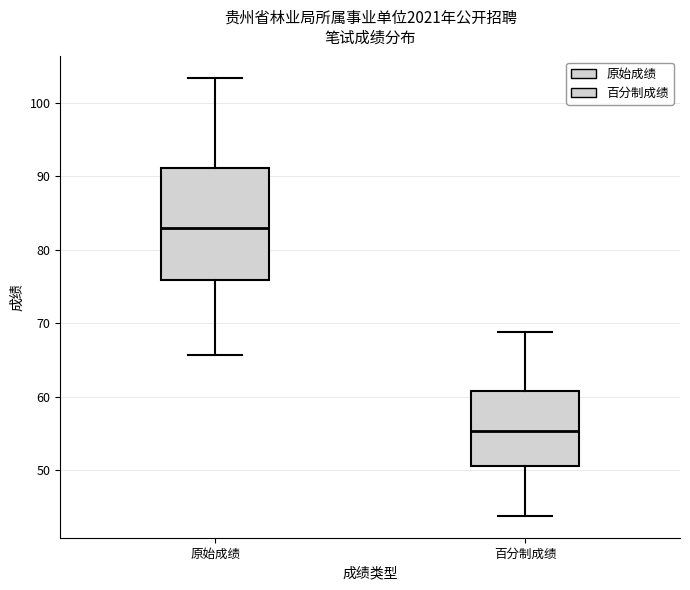

Which box has the lowest median line?

百分制成绩